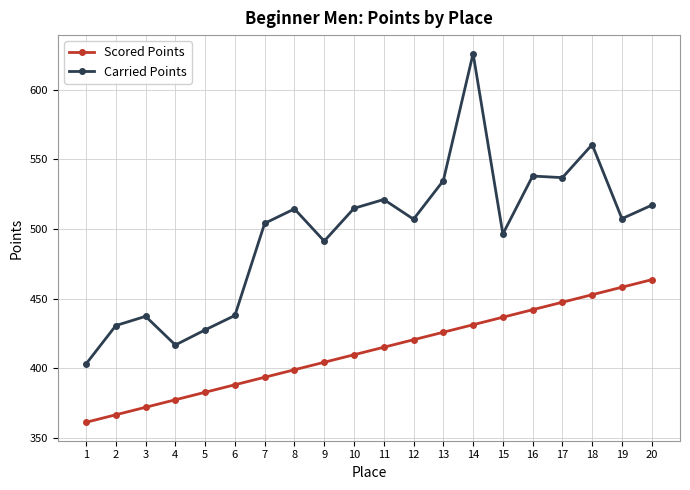

What is the approximate value of Carried Points at 4?

416.6